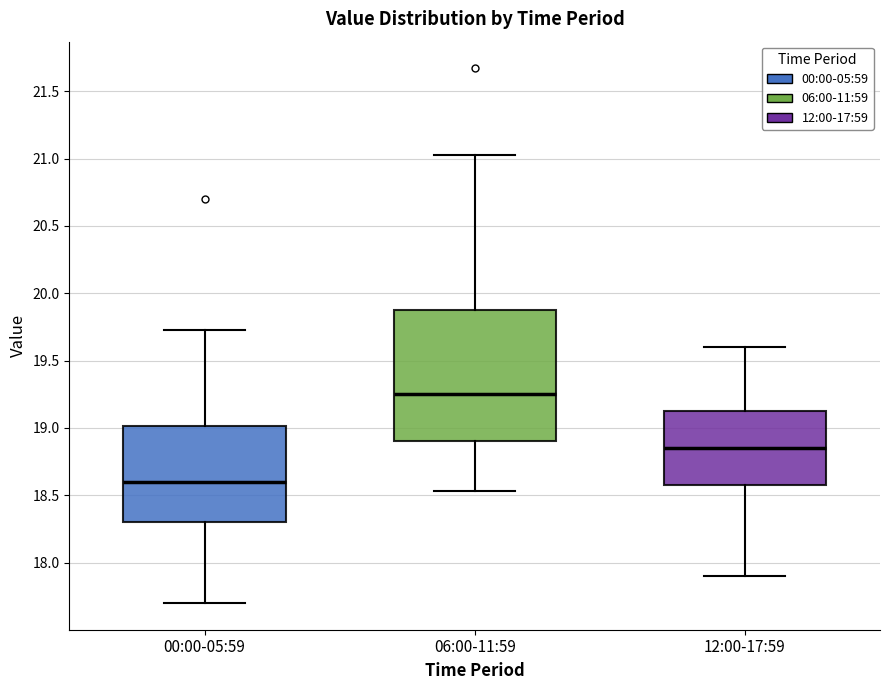

Where is the lower edge of the box for 12:00-17:59 on the y-axis? The values are not printed on the chart, so give them approximately, as read against the axis.

18.60